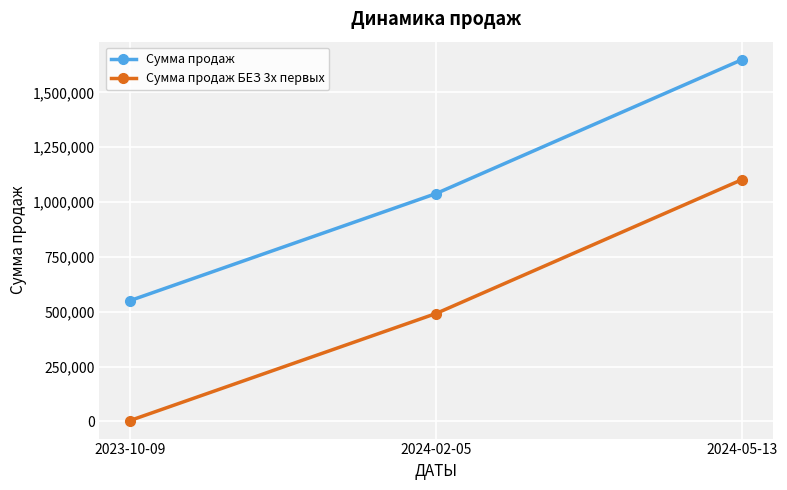

True or false: Сумма продаж has a value of 2699594.3 at 2024-05-13.

False